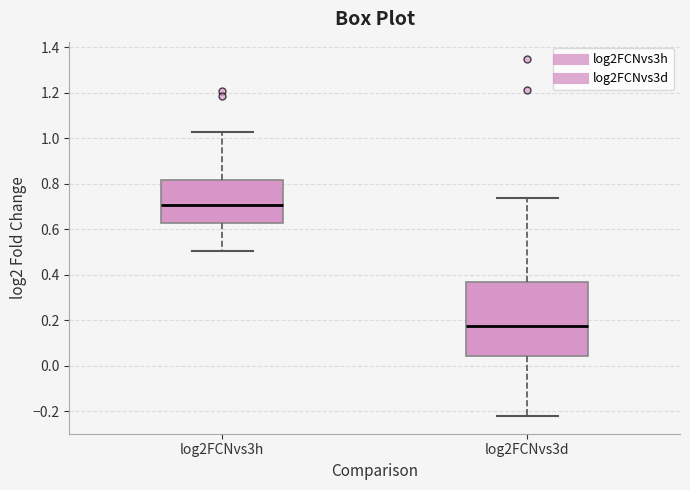

Which box is the tallest, from its lower edge to its upper edge?

log2FCNvs3d